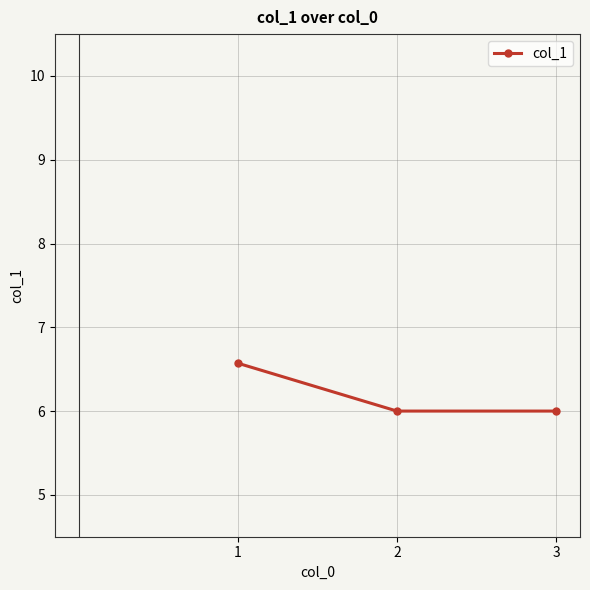

Is this an area chart (filled region under the line)?

No